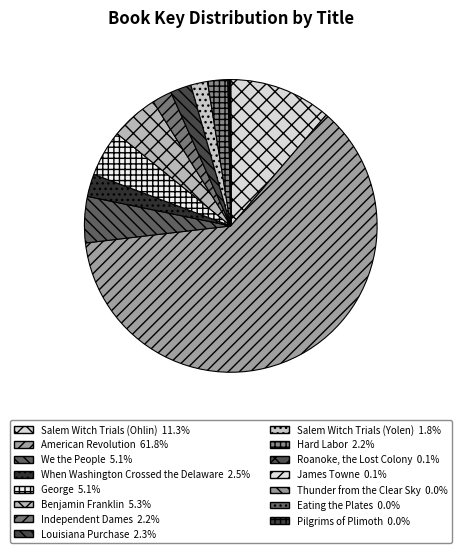

Is it true that Salem Witch Trials (Yolen) is 16% of the pie?

False